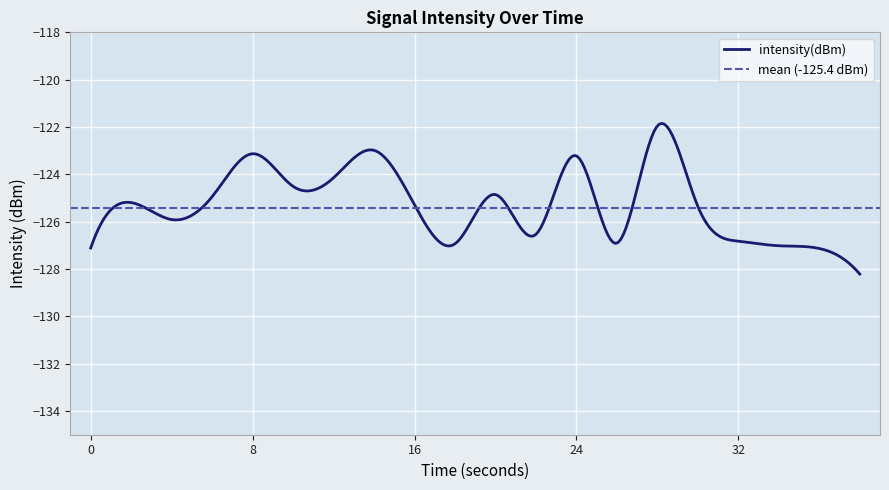

Reading right to left, what are all the values shown in this chart?

-128.2	-127.1	-127.0	-126.8	-125.4	-122.0	-126.9	-123.2	-126.5	-124.9	-126.9	-125.3	-123.0	-124.1	-124.5	-123.1	-124.9	-125.9	-125.2	-127.1